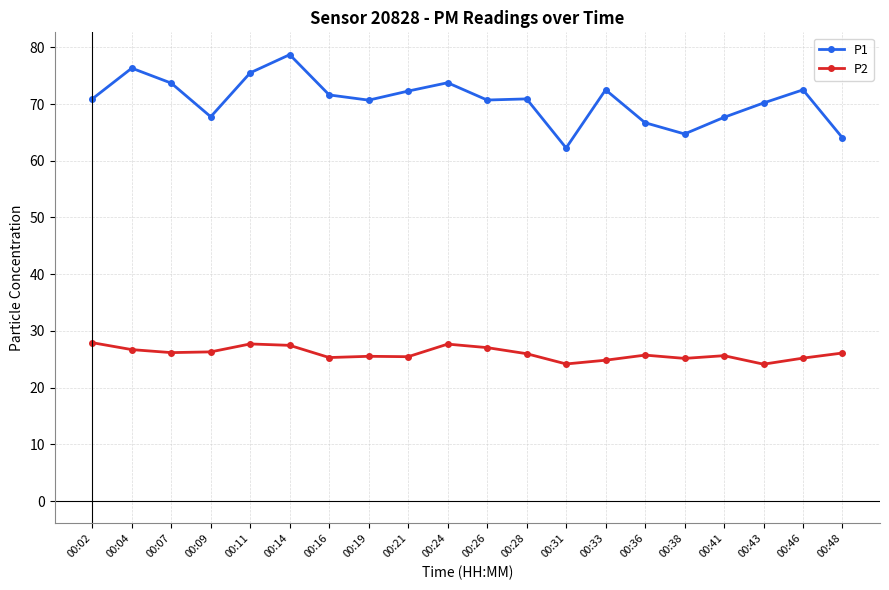

How many distinct data groups are displayed?

2